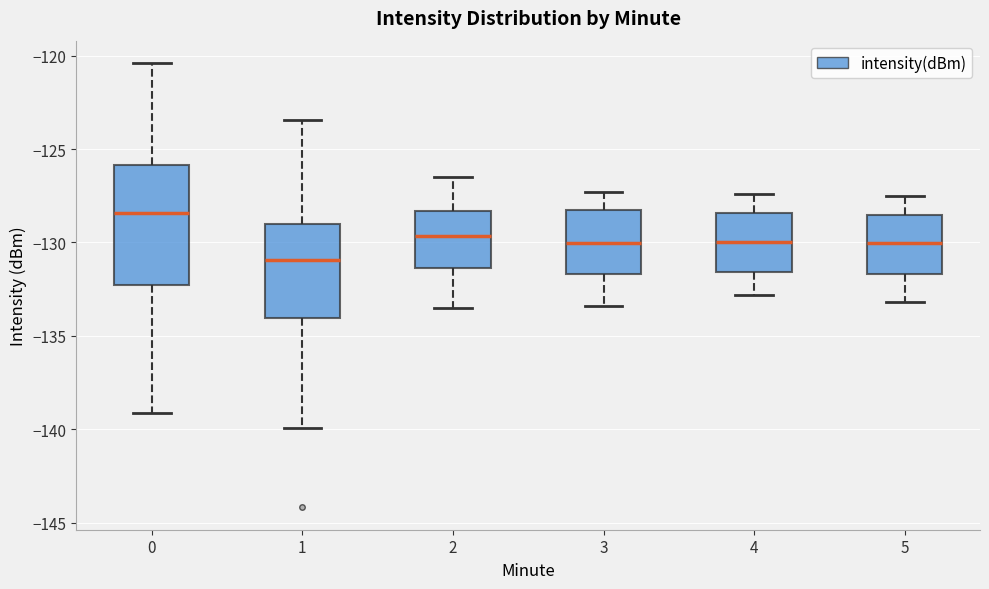

Reading left to right, transcribe this box plot: for each box, give where its median line is, the range the box spans, and where its two whiskers end, as read against the y-axis. The values are not printed on the chart, so give them approximately, as read against the axis.

0: median -128.5, box -132.5 to -126.0, whiskers -139.0 to -120.5
1: median -131.0, box -134.0 to -129.0, whiskers -140.0 to -123.5
2: median -129.5, box -131.5 to -128.5, whiskers -133.5 to -126.5
3: median -130.0, box -131.5 to -128.0, whiskers -133.5 to -127.5
4: median -130.0, box -131.5 to -128.5, whiskers -133.0 to -127.5
5: median -130.0, box -131.5 to -128.5, whiskers -133.0 to -127.5